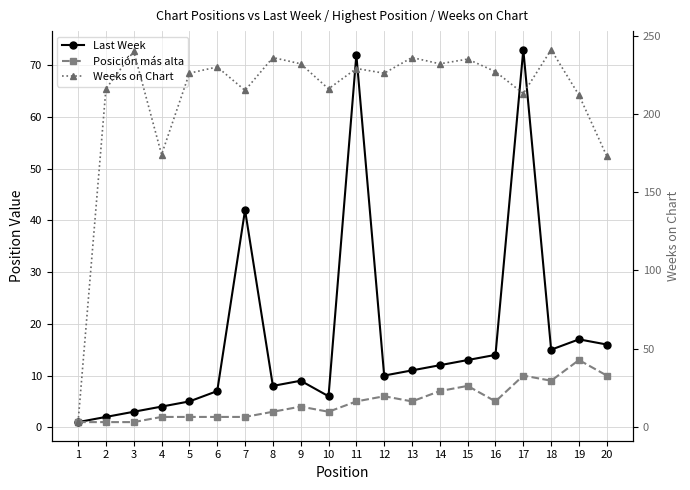

What is the difference between the second highest and minimum values in the Weeks on Chart series?

237